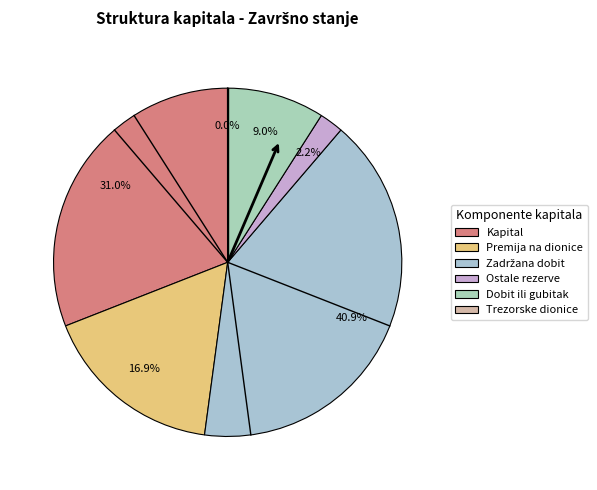

What is the change in value from Premija na dionice to Trezorske dionice?

-3500603767